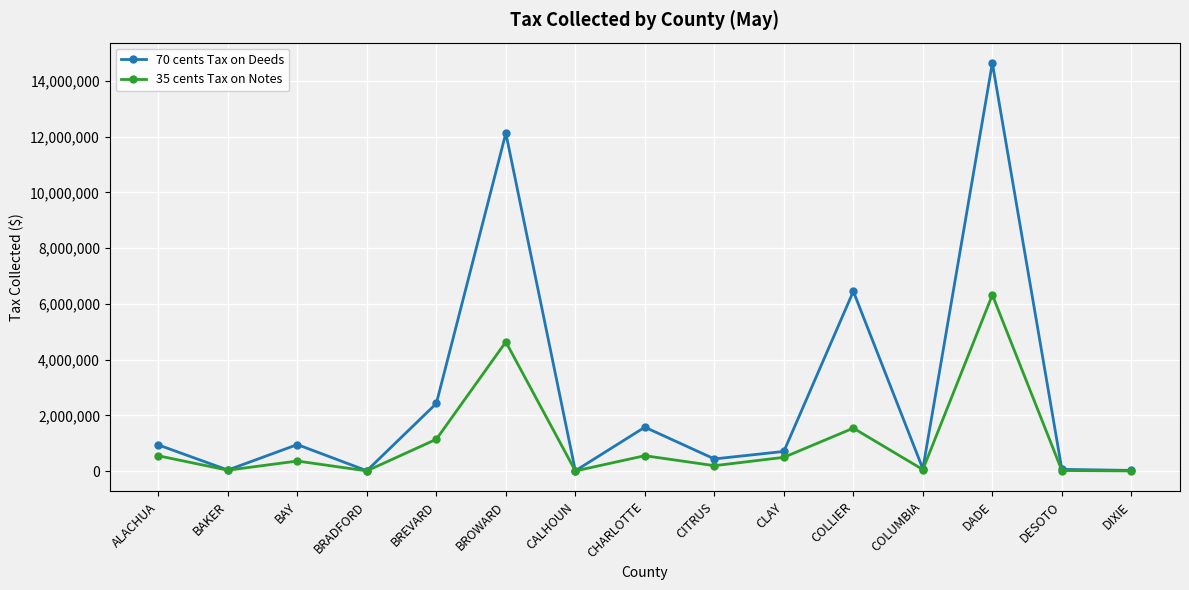

What are all the series names shown in the legend?

70 cents Tax on Deeds, 35 cents Tax on Notes